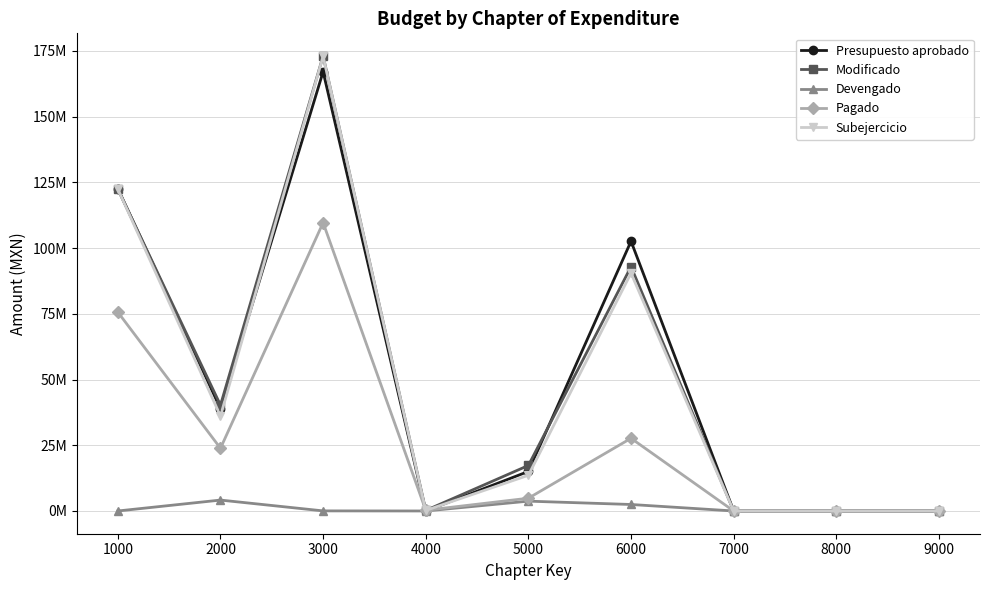

Reading left to right, extract all data points from this chart.

Presupuesto aprobado: 122602606.8	38861626.3	167091862.0	0.0	15040087.8	102594227.0	0.0	0.0	0.0
Modificado: 122468646.0	40253343.3	173023863.7	207346.7	17311467.4	92925742.8	0.0	0.0	0.0
Devengado: 0.0	4147369.0	33569.4	0.0	3736764.6	2468624.1	0.0	0.0	0.0
Pagado: 75640208.3	23844137.3	109656459.0	276224.6	4855976.0	27648033.7	0.0	0.0	0.0
Subejercicio: 122468646.0	36105974.4	172990294.3	207346.7	13574702.8	90457118.7	0.0	0.0	0.0